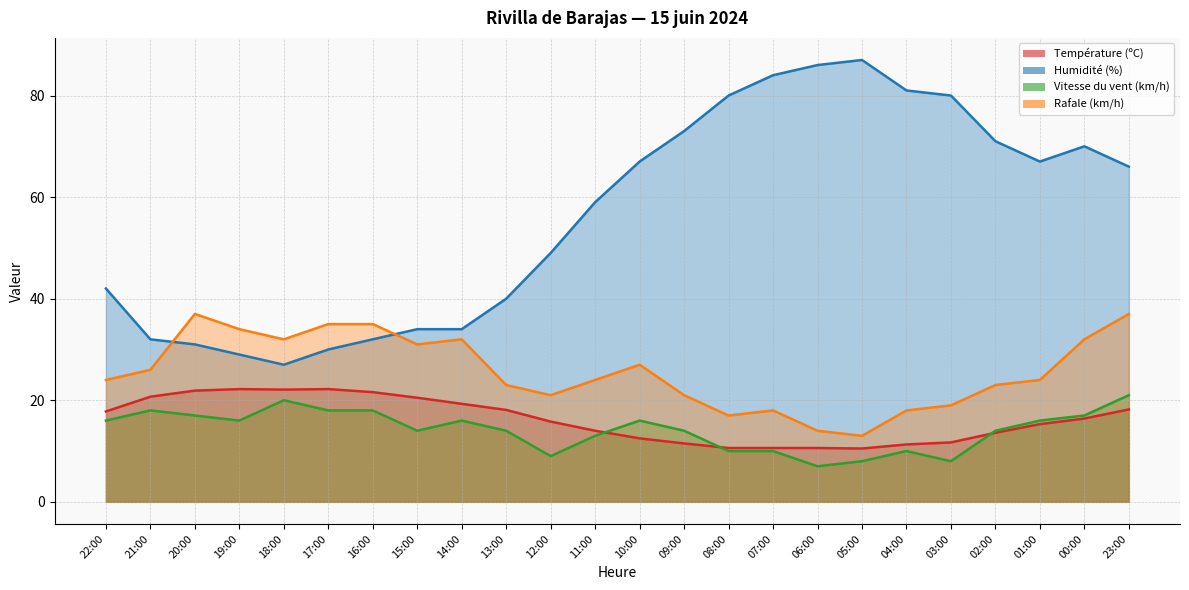

What is the label of the 4th point from the left?

19:00